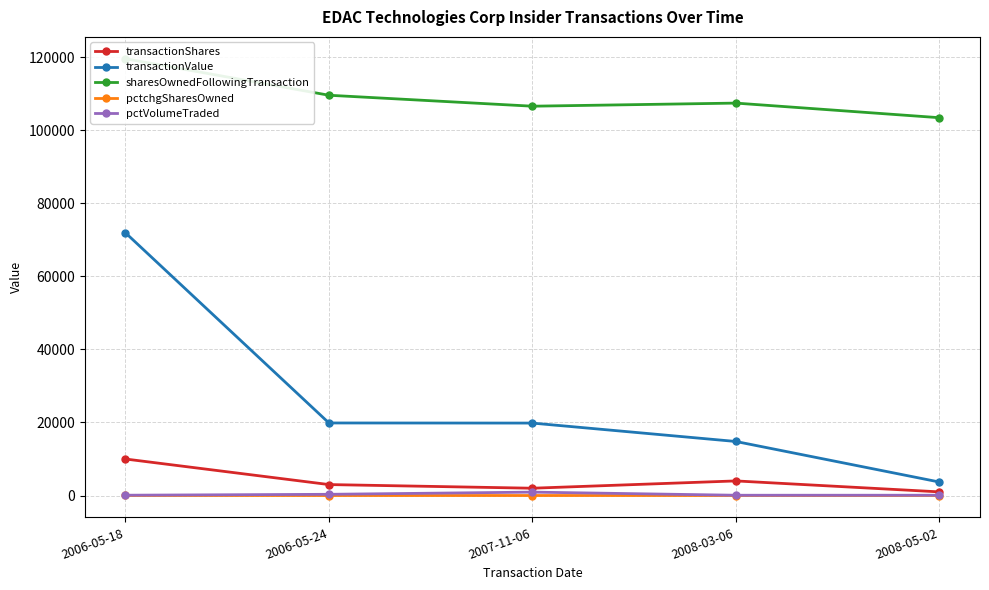

At which category is the sum across all series the highest?

2006-05-18